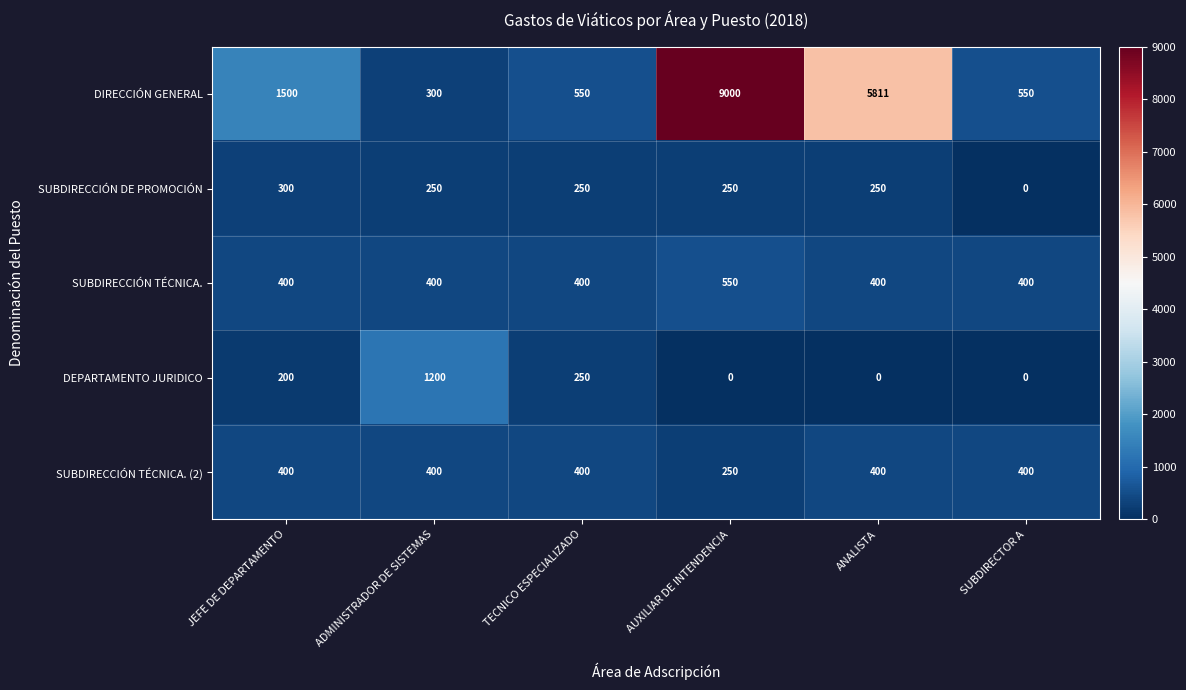

Which category has the highest value across all series?

AUXILIAR DE INTENDENCIA